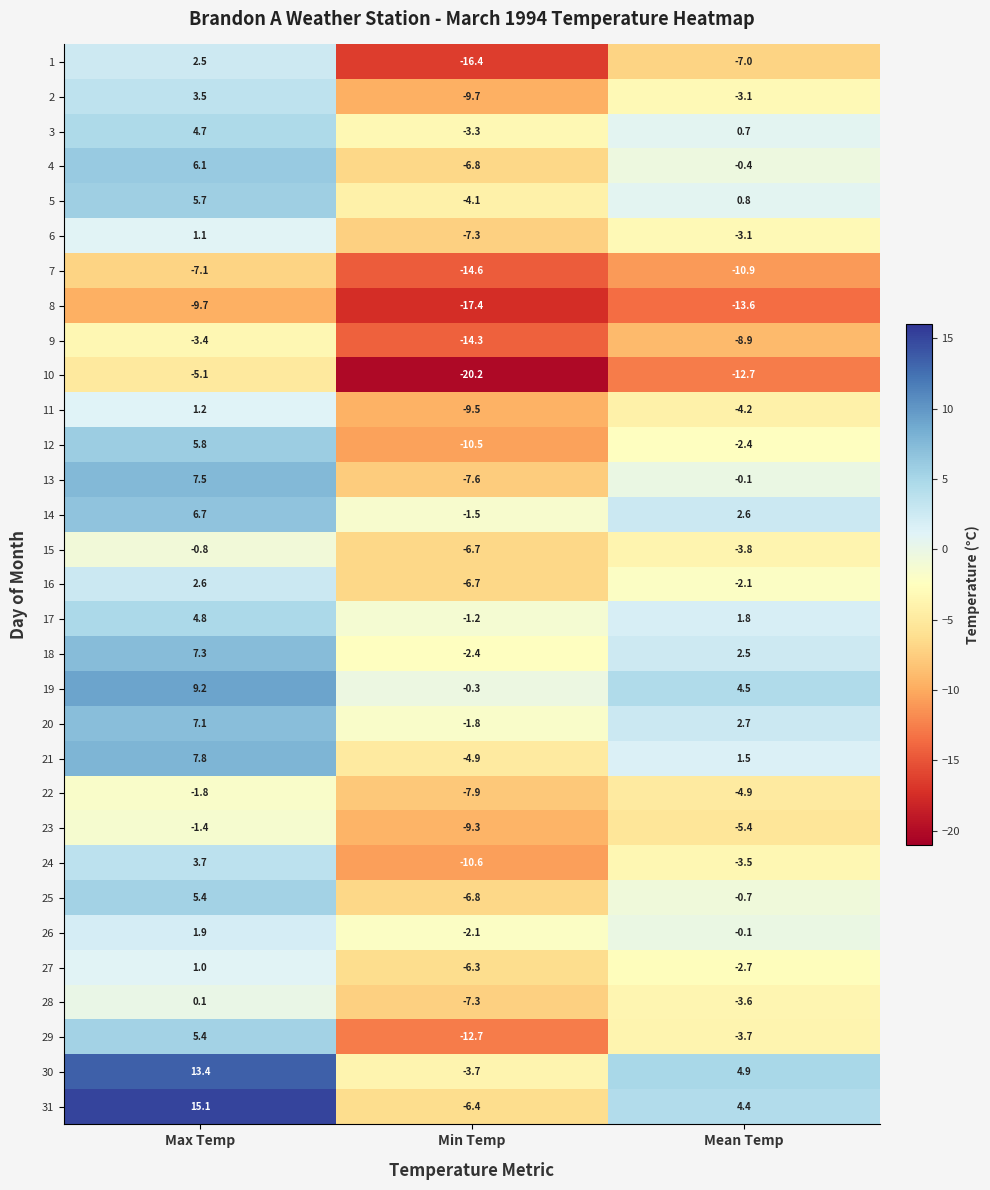

How many data points in 16 are less than -2?

2